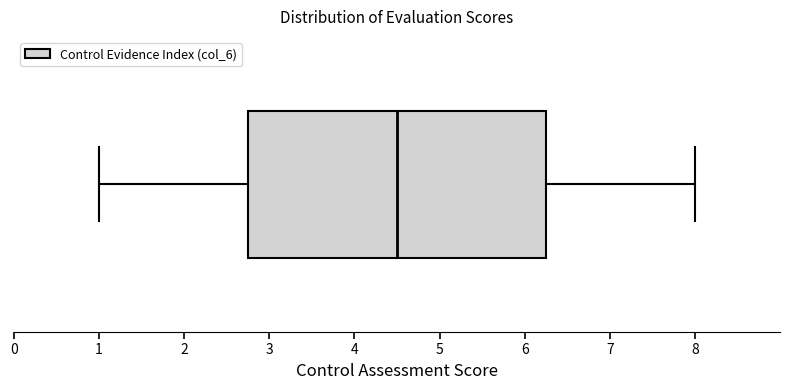

Transcribe this box plot: give where the median line is, the range the box spans, and where the two whiskers end, as read against the x-axis. The values are not printed on the chart, so give them approximately, as read against the axis.

median 4.5, box 2.8 to 6.3, whiskers 1.0 to 8.0